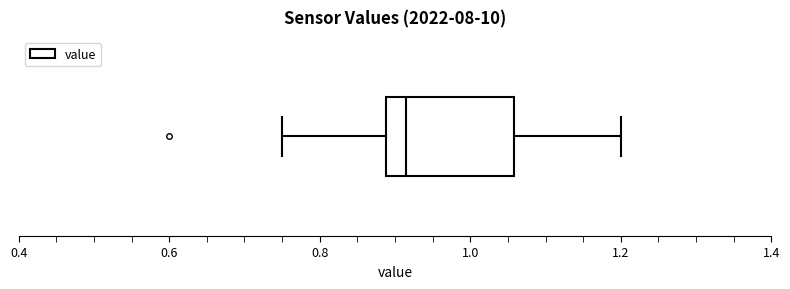

Where does the right whisker of the box end on the x-axis? The values are not printed on the chart, so give them approximately, as read against the axis.

1.20